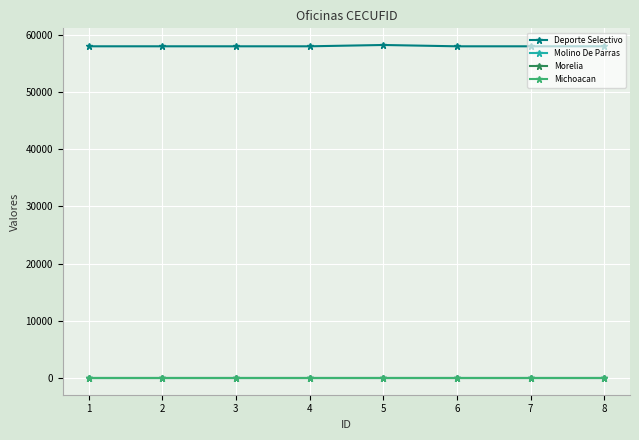

Is the value of Michoacan at 2 greater than the value of Deporte Selectivo at 8?

No